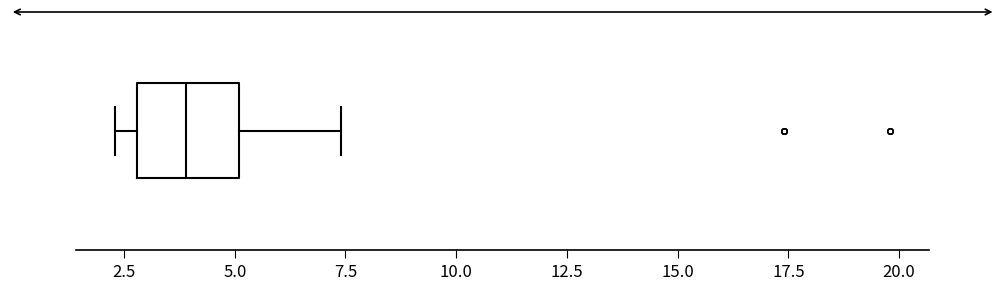

Transcribe this box plot: give where the median line is, the range the box spans, and where the two whiskers end, as read against the x-axis. The values are not printed on the chart, so give them approximately, as read against the axis.

median 4.0, box 3.0 to 5.0, whiskers 2.5 to 7.5